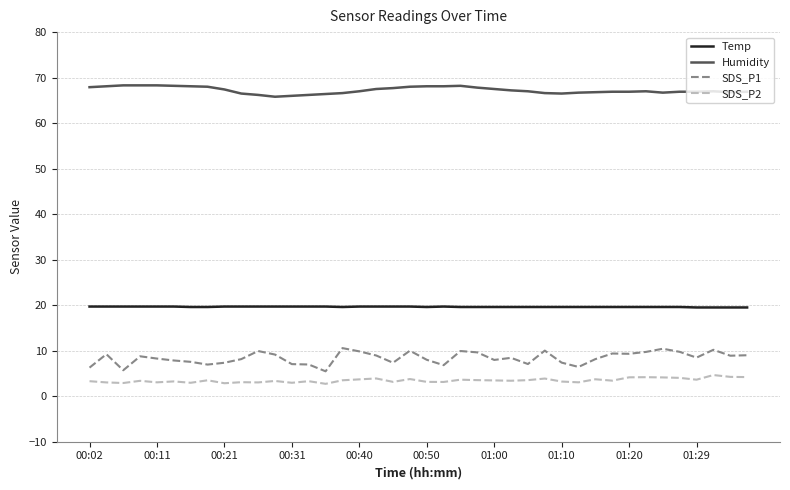

True or false: Humidity and SDS_P2 intersect in this chart.

False